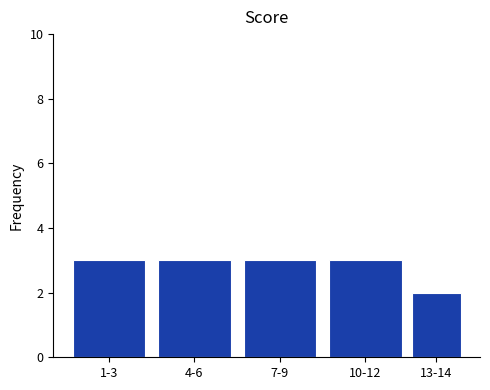

Reading right to left, what are all the values shown in this chart?

13-14=2	10-12=3	7-9=3	4-6=3	1-3=3